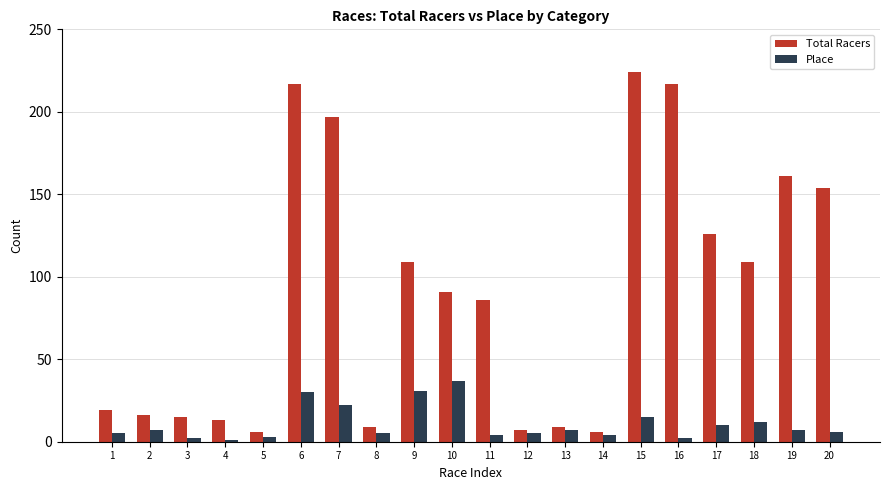

What is the value of the Total Racers bar at the 10th from the left?

91